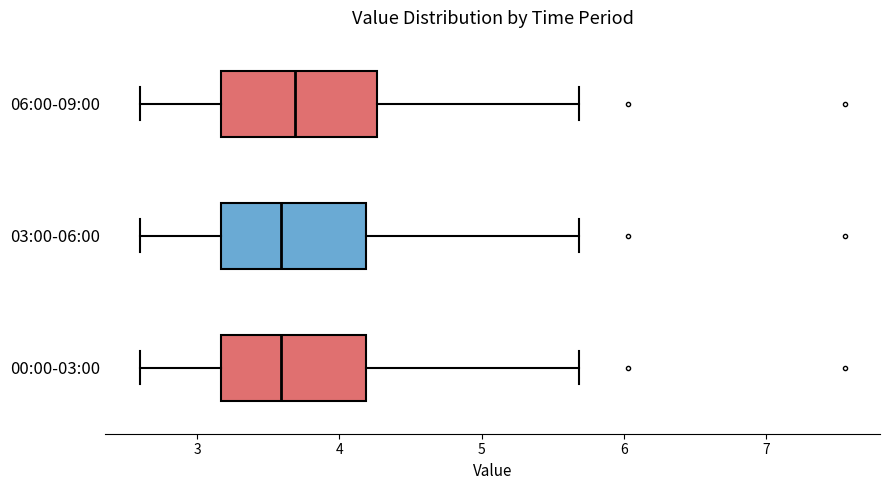

Reading bottom to top, read every box against the x-axis: the position of its median line, the range the box covers, and the ends of its whiskers. The values are not printed on the chart, so give them approximately, as read against the axis.

00:00-03:00: median 3.6, box 3.2 to 4.2, whiskers 2.6 to 5.7
03:00-06:00: median 3.6, box 3.2 to 4.2, whiskers 2.6 to 5.7
06:00-09:00: median 3.7, box 3.2 to 4.3, whiskers 2.6 to 5.7